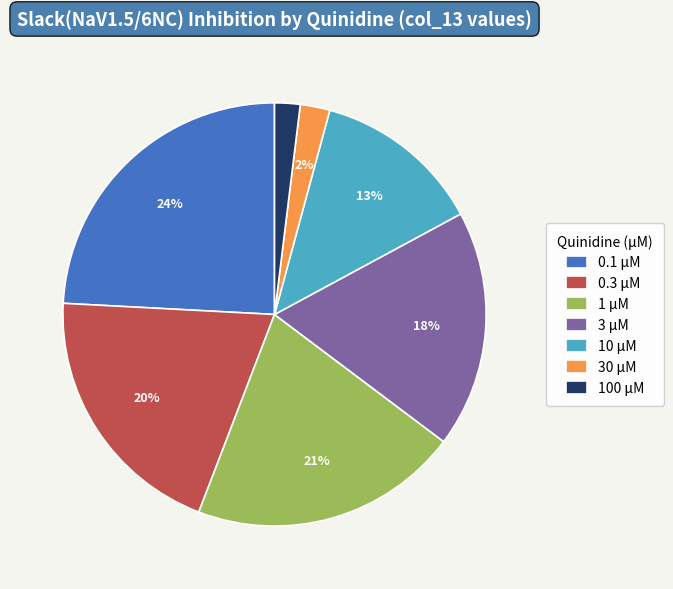

True or false: 0.3 μM accounts for 9% of the total.

False